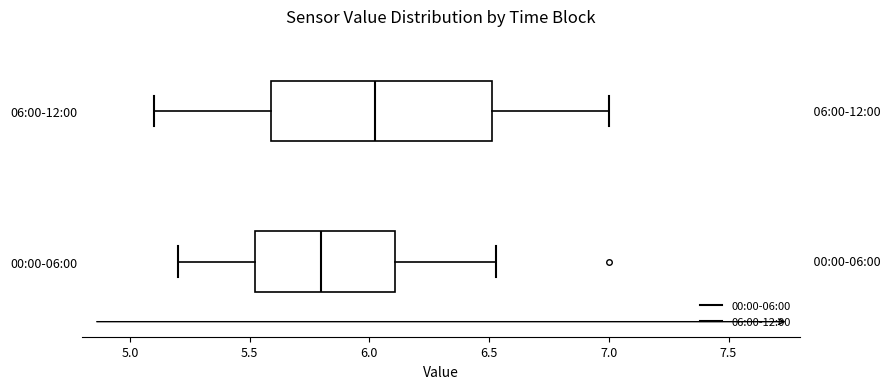

Comparing the boxes themselves (not the whiskers), which one is the widest?

06:00-12:00